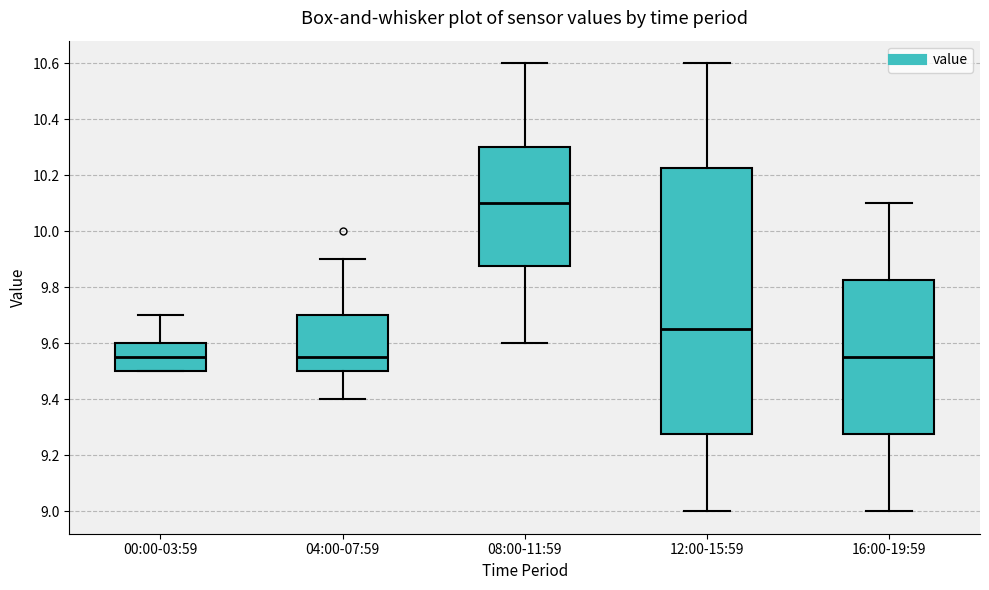

Reading left to right, read every box against the y-axis: the position of its median line, the range the box covers, and the ends of its whiskers. The values are not printed on the chart, so give them approximately, as read against the axis.

00:00-03:59: median 9.56, box 9.50 to 9.60, whiskers 9.50 to 9.70
04:00-07:59: median 9.56, box 9.50 to 9.70, whiskers 9.40 to 9.90
08:00-11:59: median 10.10, box 9.88 to 10.30, whiskers 9.60 to 10.60
12:00-15:59: median 9.66, box 9.28 to 10.22, whiskers 9.00 to 10.60
16:00-19:59: median 9.56, box 9.28 to 9.82, whiskers 9.00 to 10.10